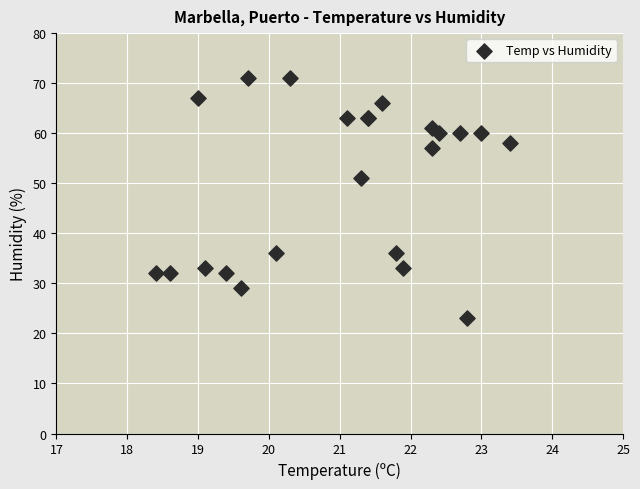

What Y value in the scatter plot is closest to 47?

51